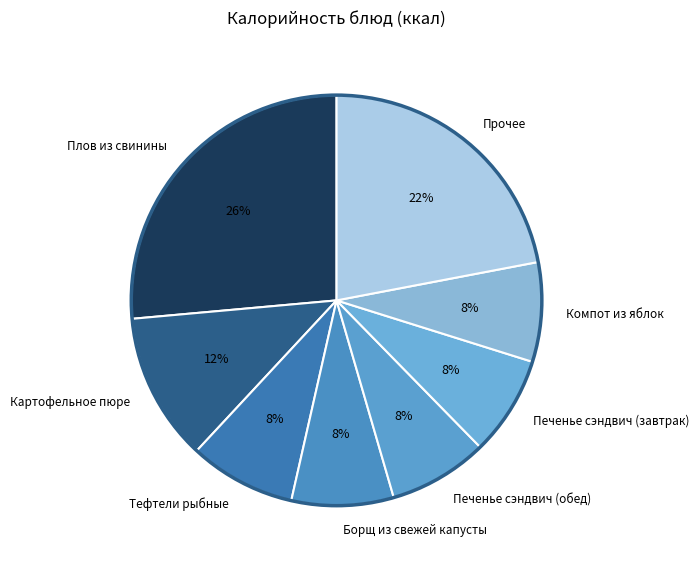

Do Печенье сэндвич (обед) and Прочее together represent more than half of the pie?

No